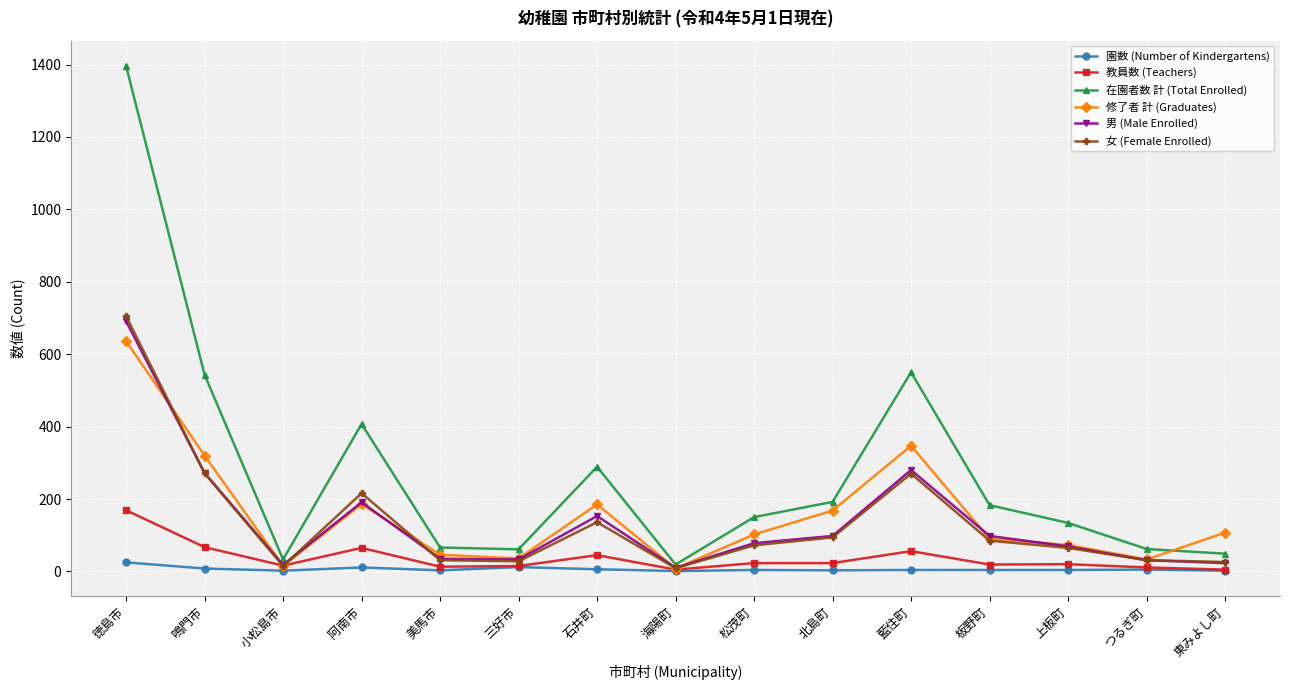

What value does the 教員数 (Teachers) series have at 松茂町, to the nearest 10?

20